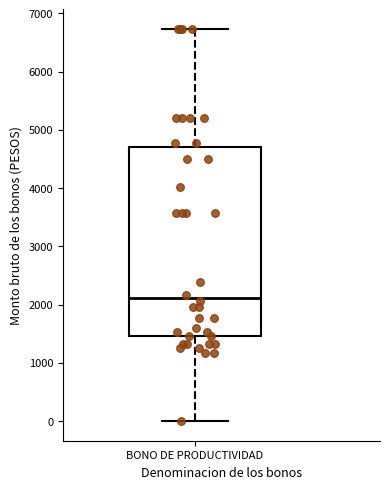

Transcribe this box plot: give where the median line is, the range the box spans, and where the two whiskers end, as read against the y-axis. The values are not printed on the chart, so give them approximately, as read against the axis.

median 2100, box 1500 to 4700, whiskers 0 to 6700